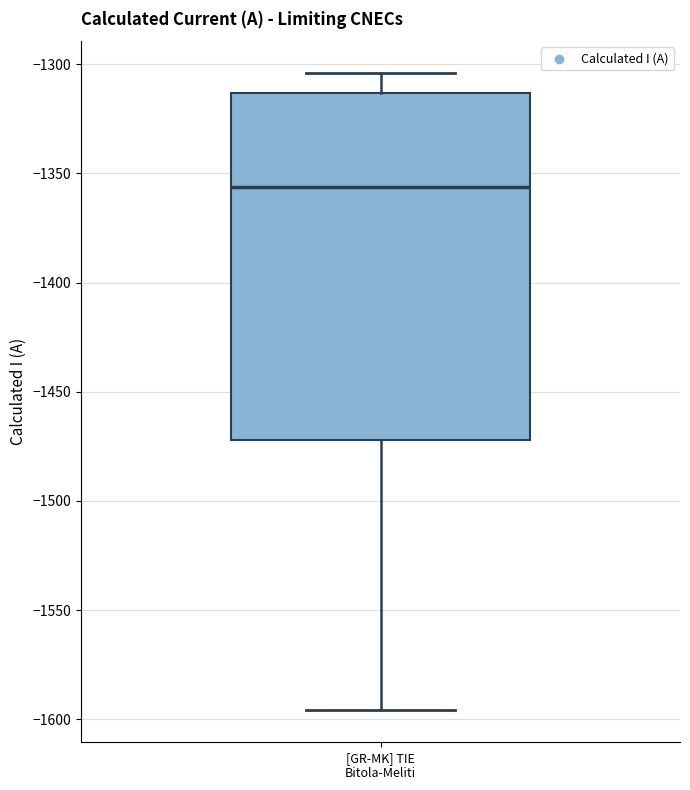

Where does the lower whisker of the box for [GR-MK] TIE Bitola-Meliti end on the y-axis? The values are not printed on the chart, so give them approximately, as read against the axis.

-1595